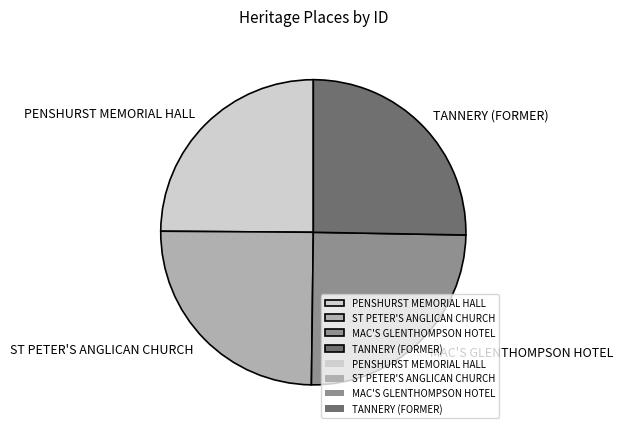

Approximately how many times larger is the value at TANNERY (FORMER) compared to PENSHURST MEMORIAL HALL?

1.0